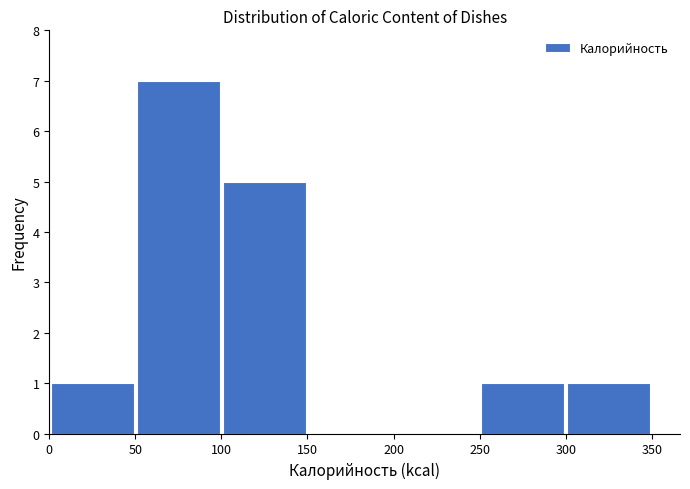

What is the height of the bar covering 50 to 100 on the x-axis? The values are not printed on the chart, so give them approximately, as read against the axis.

7